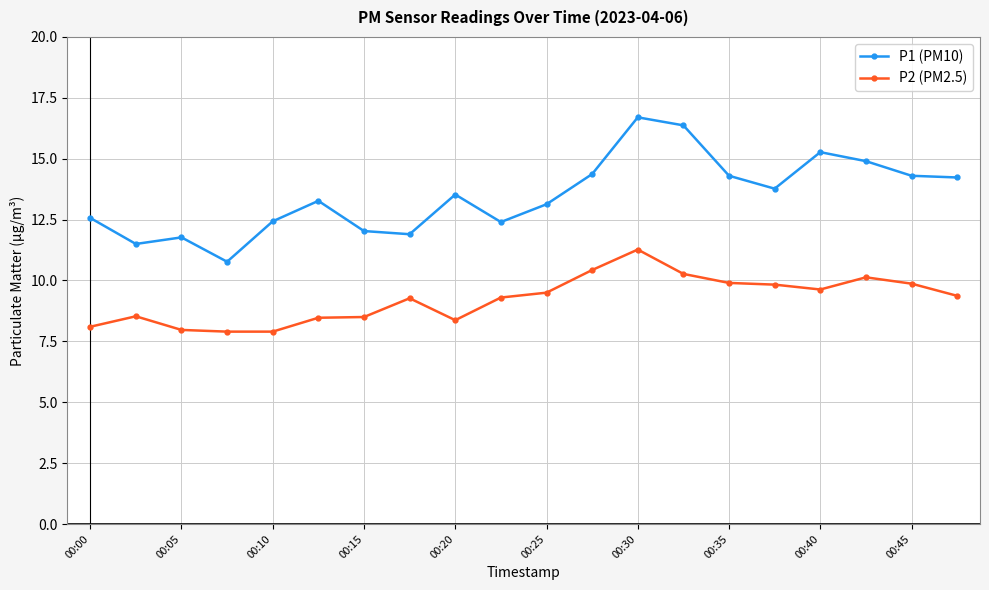

Rank the series by their maximum value, from lowest to highest.

P2 (PM2.5), P1 (PM10)